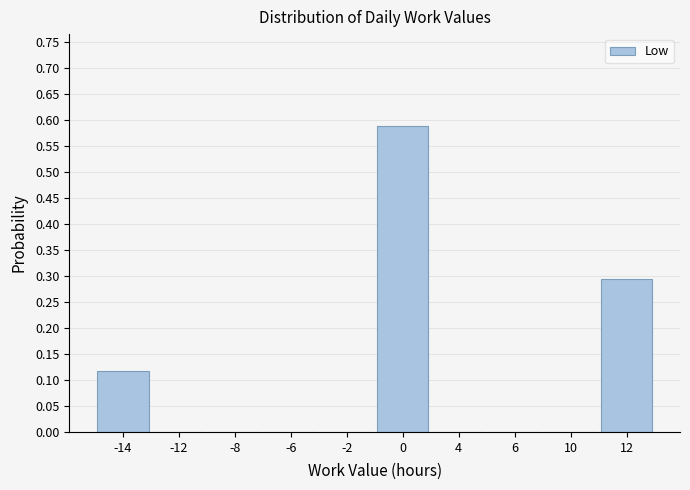

What is the change in value from 4 to 12?

+0.3